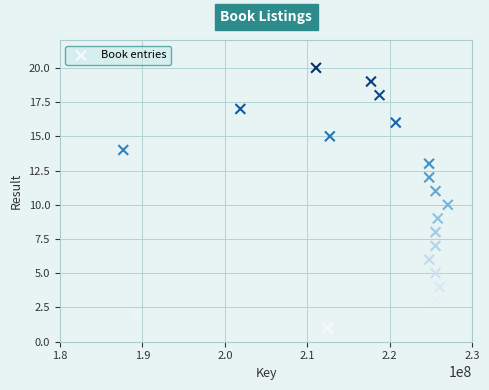

What is the range of Y values (max minus min)?

19